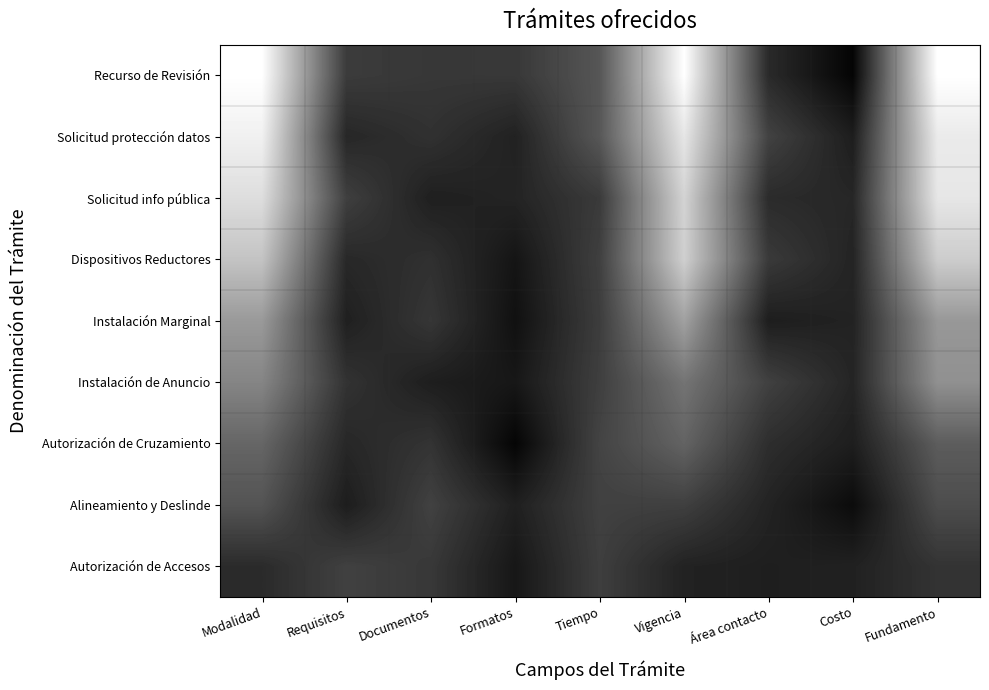

Reading right to left, list all the values displayed in this chart.

Autorización de Accesos: Fundamento=0.2	Costo=0.1	Área contacto=0.1	Vigencia=0.1	Tiempo=0.2	Formatos=0.1	Documentos=0.2	Requisitos=0.3	Modalidad=0.2
Alineamiento y Deslinde: Fundamento=0.3	Costo=0.0	Área contacto=0.1	Vigencia=0.2	Tiempo=0.3	Formatos=0.1	Documentos=0.3	Requisitos=0.1	Modalidad=0.3
Autorización de Cruzamiento: Fundamento=0.4	Costo=0.1	Área contacto=0.2	Vigencia=0.4	Tiempo=0.3	Formatos=0.0	Documentos=0.2	Requisitos=0.2	Modalidad=0.4
Instalación de Anuncio: Fundamento=0.6	Costo=0.1	Área contacto=0.3	Vigencia=0.5	Tiempo=0.2	Formatos=0.1	Documentos=0.1	Requisitos=0.2	Modalidad=0.5
Instalación Marginal: Fundamento=0.6	Costo=0.1	Área contacto=0.1	Vigencia=0.6	Tiempo=0.2	Formatos=0.1	Documentos=0.2	Requisitos=0.1	Modalidad=0.6
Dispositivos Reductores: Fundamento=0.8	Costo=0.1	Área contacto=0.2	Vigencia=0.8	Tiempo=0.2	Formatos=0.1	Documentos=0.2	Requisitos=0.2	Modalidad=0.8
Solicitud info pública: Fundamento=0.9	Costo=0.2	Área contacto=0.2	Vigencia=0.8	Tiempo=0.2	Formatos=0.1	Documentos=0.1	Requisitos=0.2	Modalidad=0.9
Solicitud protección datos: Fundamento=0.9	Costo=0.1	Área contacto=0.3	Vigencia=0.9	Tiempo=0.3	Formatos=0.1	Documentos=0.2	Requisitos=0.2	Modalidad=0.9
Recurso de Revisión: Fundamento=1.0	Costo=0.0	Área contacto=0.2	Vigencia=1.0	Tiempo=0.3	Formatos=0.2	Documentos=0.2	Requisitos=0.2	Modalidad=1.0